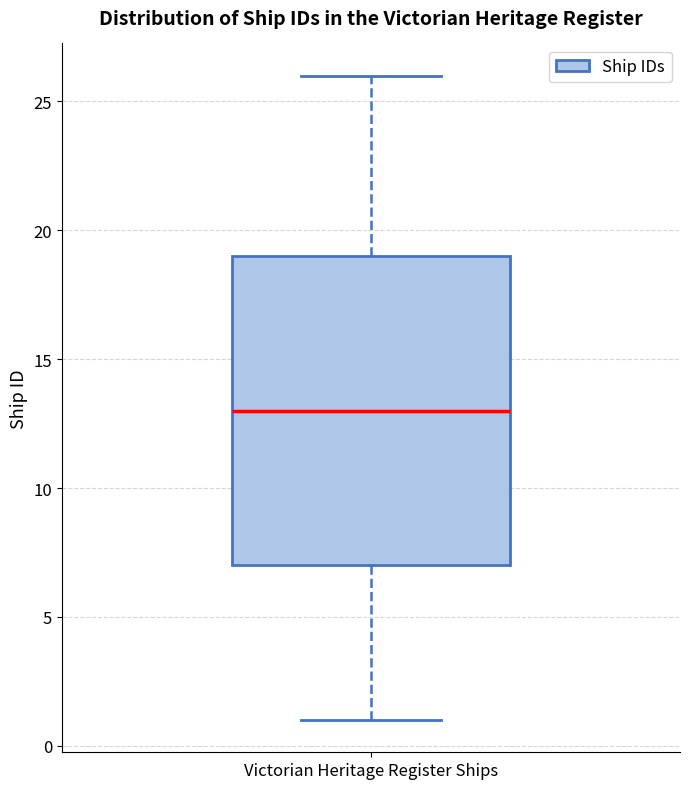

Transcribe this box plot: give where the median line is, the range the box spans, and where the two whiskers end, as read against the y-axis. The values are not printed on the chart, so give them approximately, as read against the axis.

median 13, box 7 to 19, whiskers 1 to 26